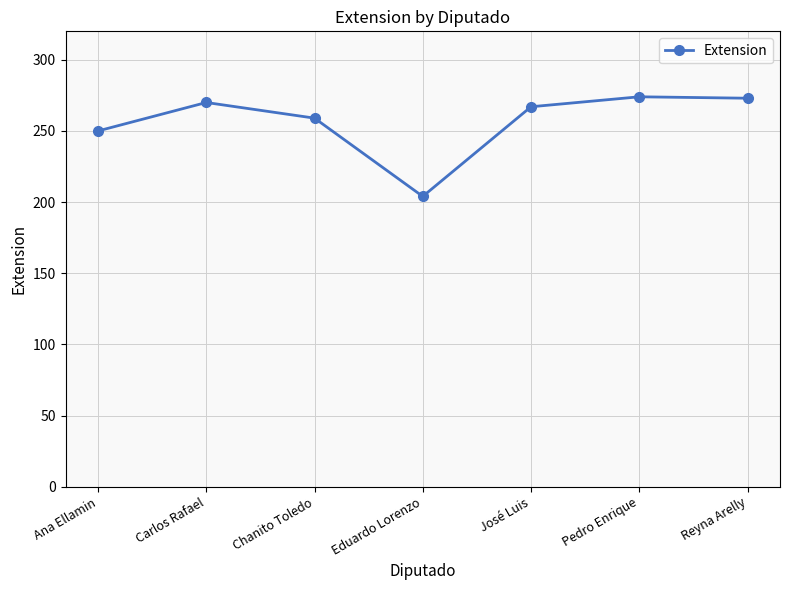

How many categories are shown in the chart?

7